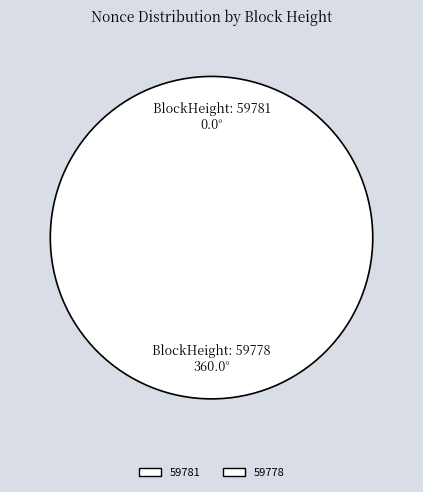

To the nearest percent, what is the difference between the 59781 and 59778 slice percentages?

100%